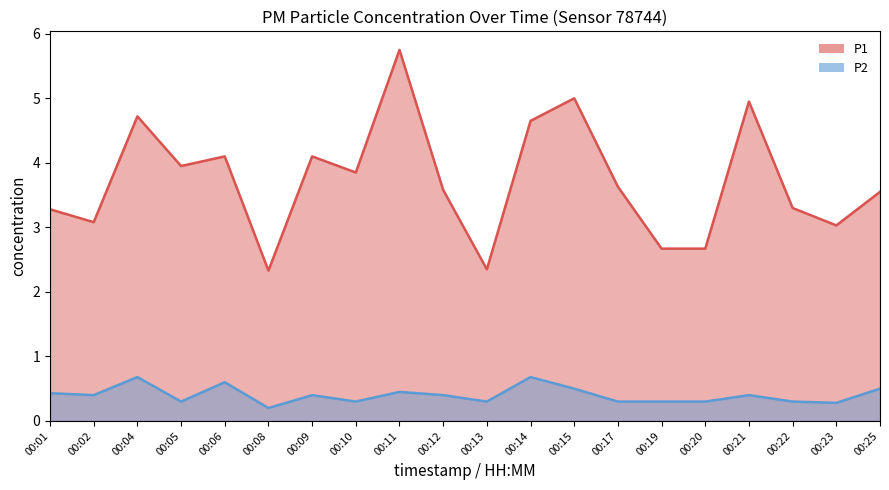

Between 00:19 and 00:09, which is larger?

00:09